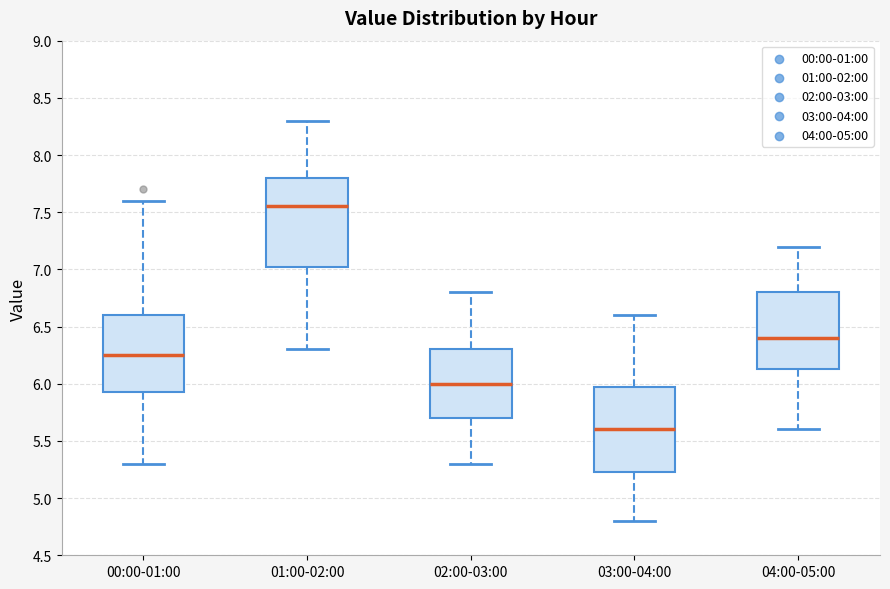

Where is the upper edge of the box for 00:00-01:00 on the y-axis? The values are not printed on the chart, so give them approximately, as read against the axis.

6.60